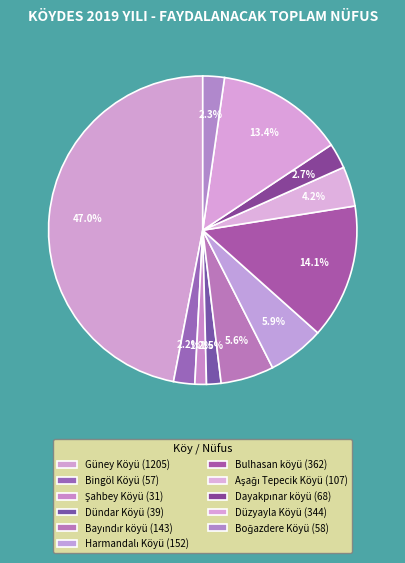

How many slices are in this pie chart?

11